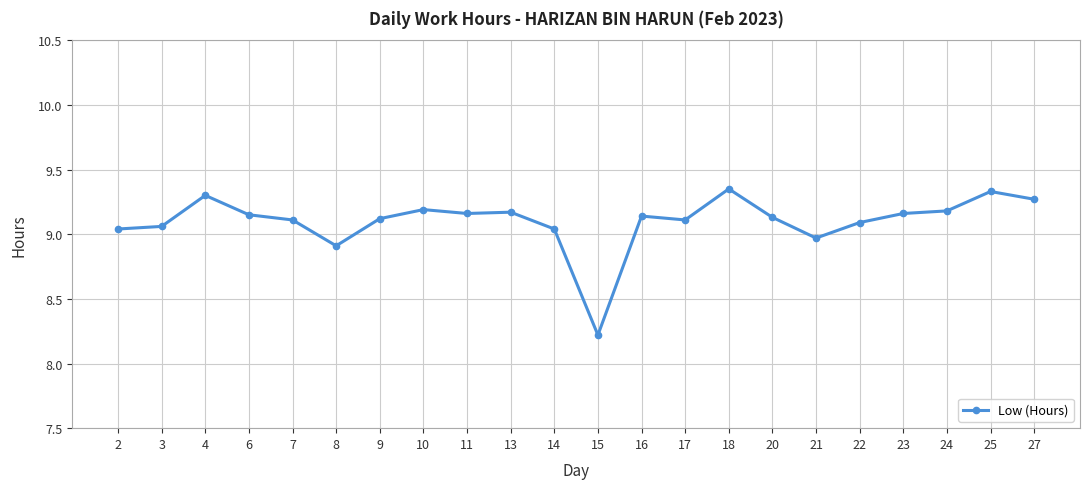

True or false: there are more than 1 points higher than both neighbors.

True